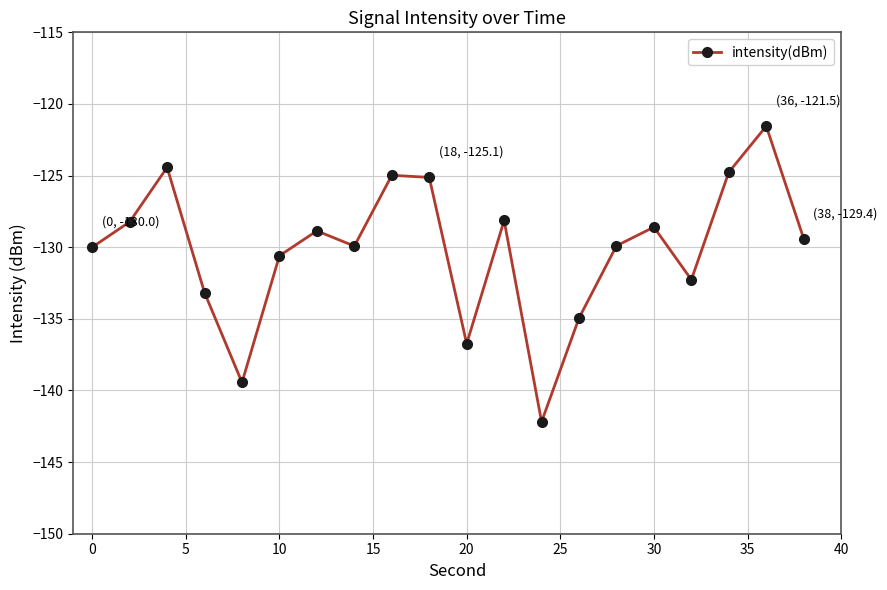

What is the minimum value shown in the chart?

-142.2